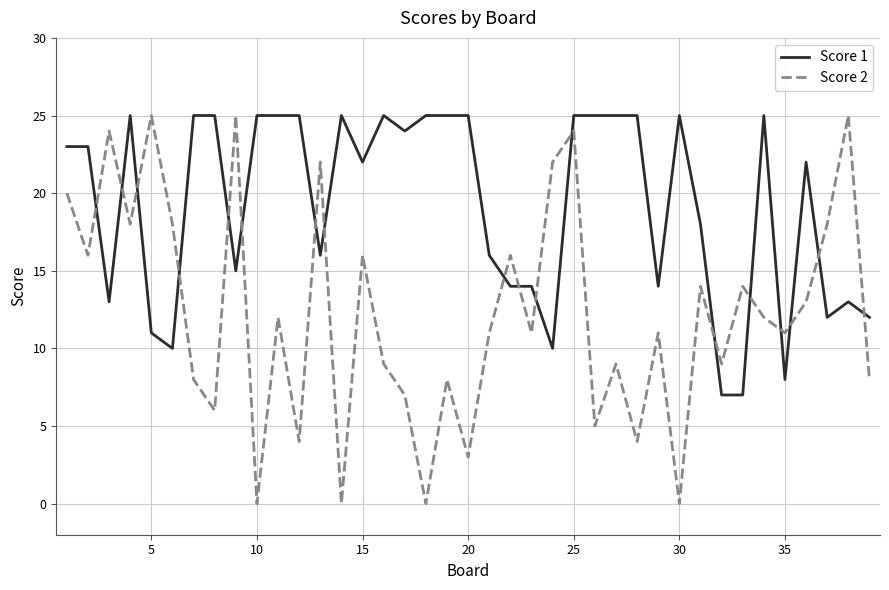

Which series has the largest total across all categories?

Score 1